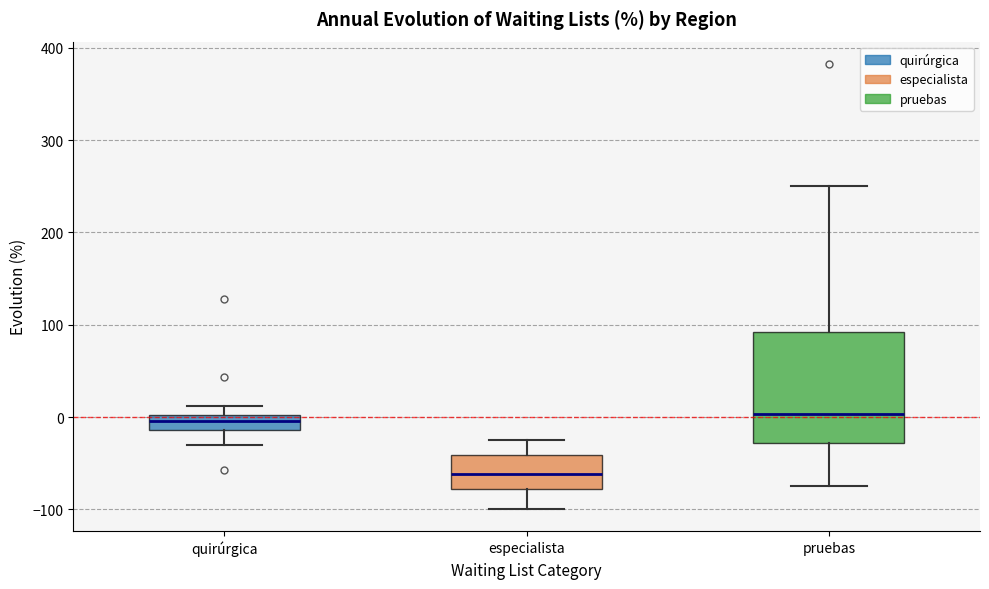

Which box is the tallest, from its lower edge to its upper edge?

pruebas